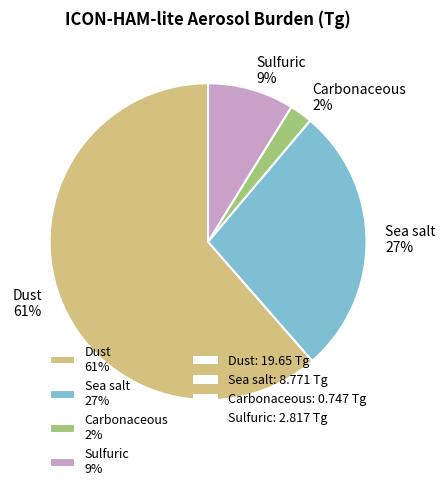

To the nearest percent, what is the average slice percentage?

25%